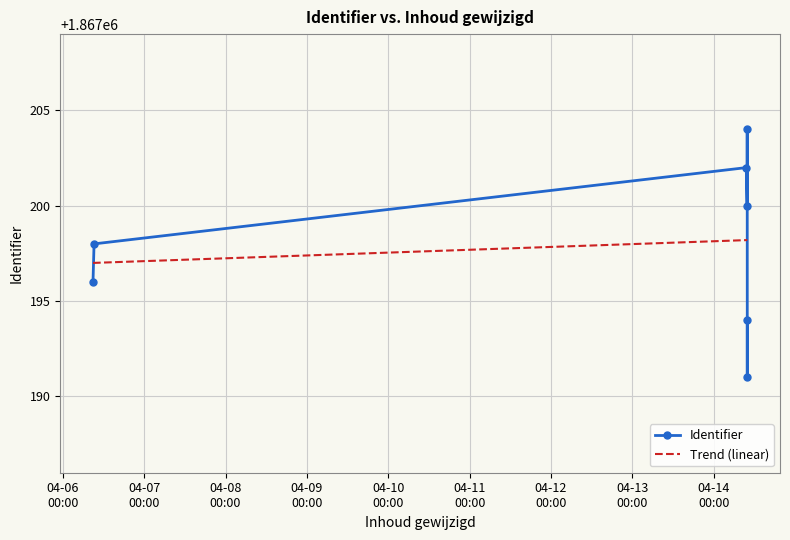

Count the values in the range 1867194 to 1867202.

5